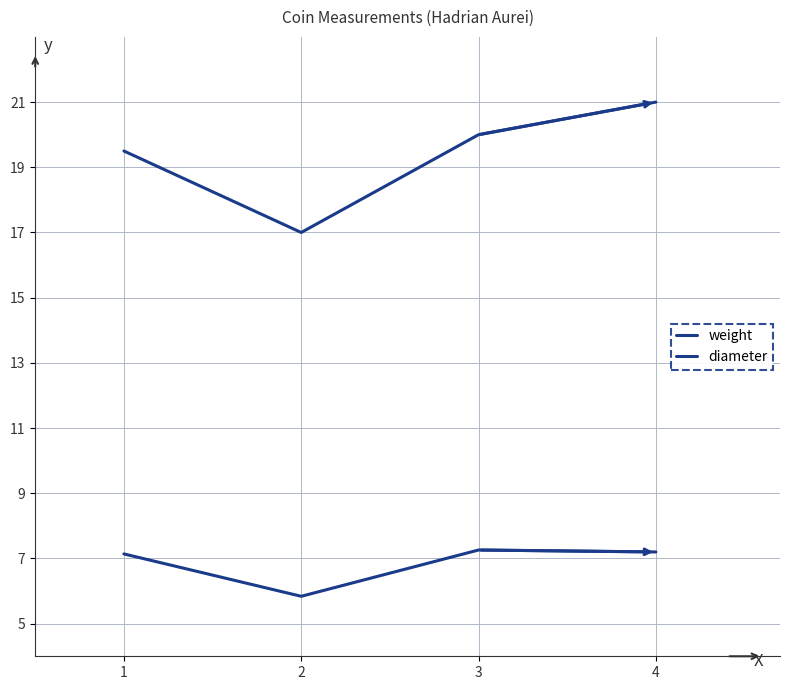

Does the chart display data point markers on the line(s)?

No